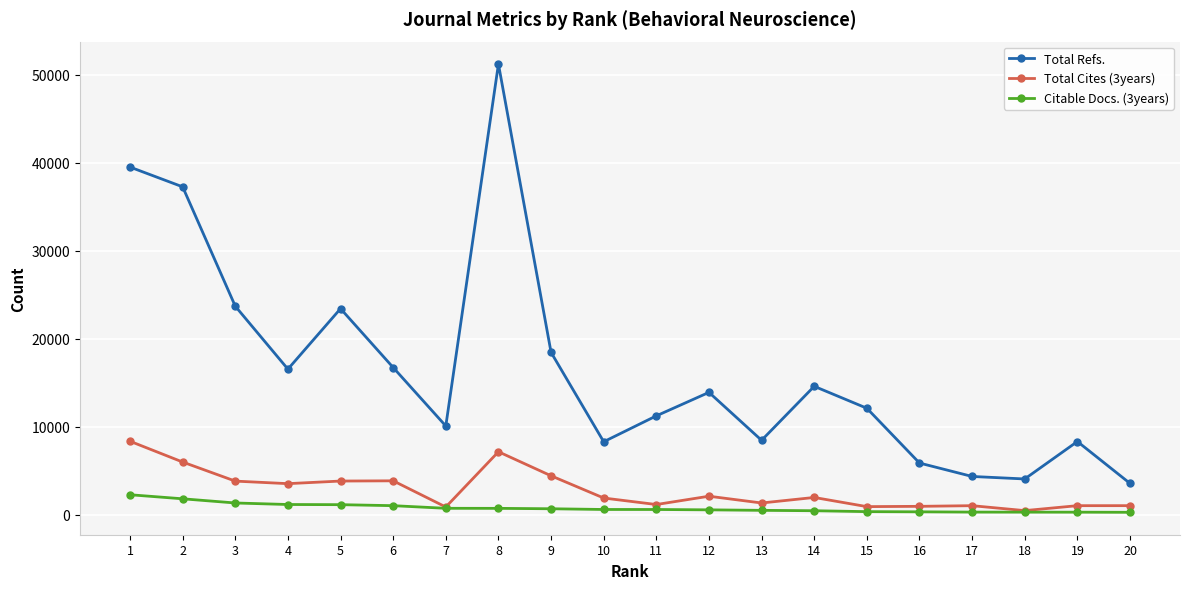

At which category is the sum across all series the highest?

8